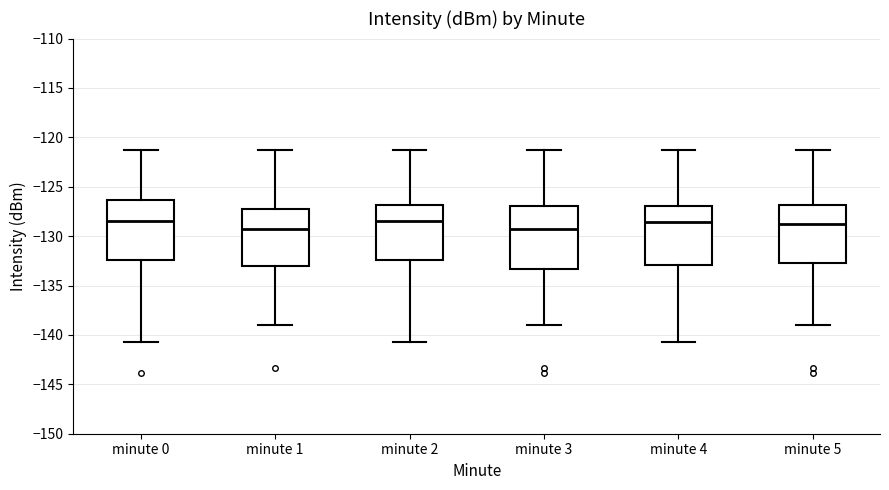

Reading left to right, transcribe this box plot: for each box, give where its median line is, the range the box spans, and where its two whiskers end, as read against the y-axis. The values are not printed on the chart, so give them approximately, as read against the axis.

minute 0: median -128.5, box -132.5 to -126.5, whiskers -140.5 to -121.5
minute 1: median -129.5, box -133.0 to -127.5, whiskers -139.0 to -121.5
minute 2: median -128.5, box -132.5 to -127.0, whiskers -140.5 to -121.5
minute 3: median -129.5, box -133.5 to -127.0, whiskers -139.0 to -121.5
minute 4: median -128.5, box -133.0 to -127.0, whiskers -140.5 to -121.5
minute 5: median -129.0, box -132.5 to -127.0, whiskers -139.0 to -121.5